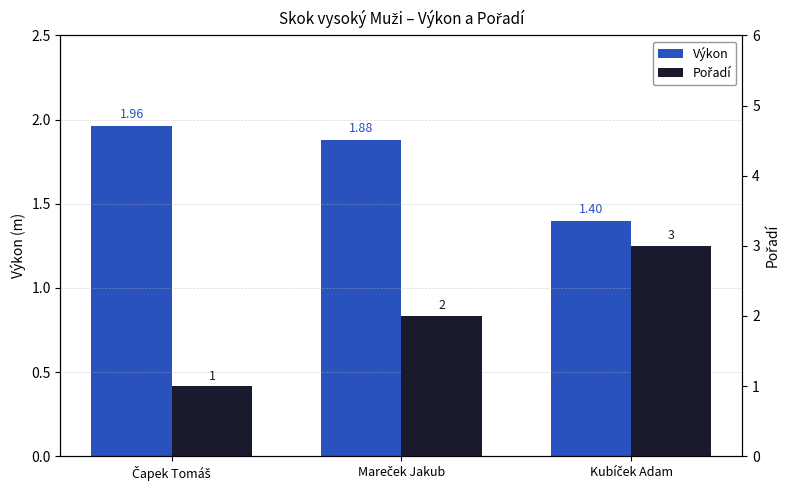

Rank the series by their maximum value, from highest to lowest.

Pořadí, Výkon